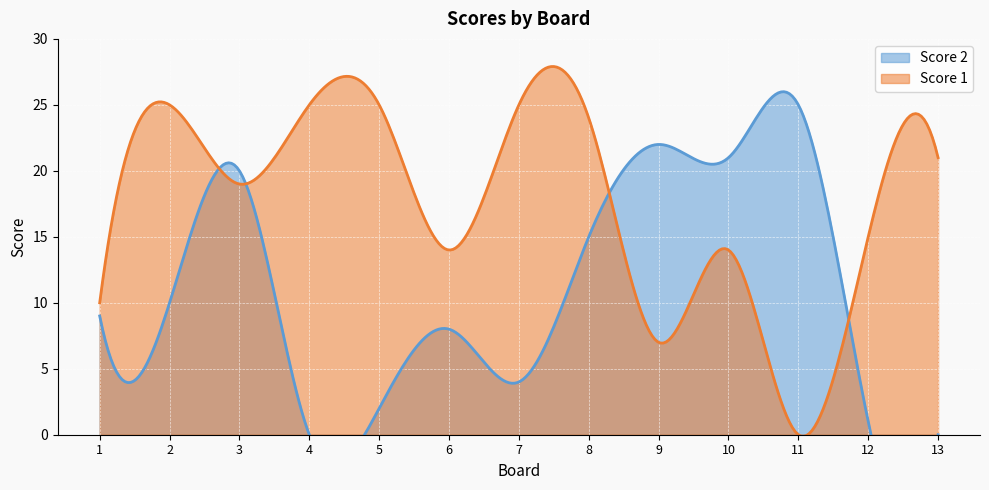

True or false: Score 2 has more than 1 interior local peaks.

True